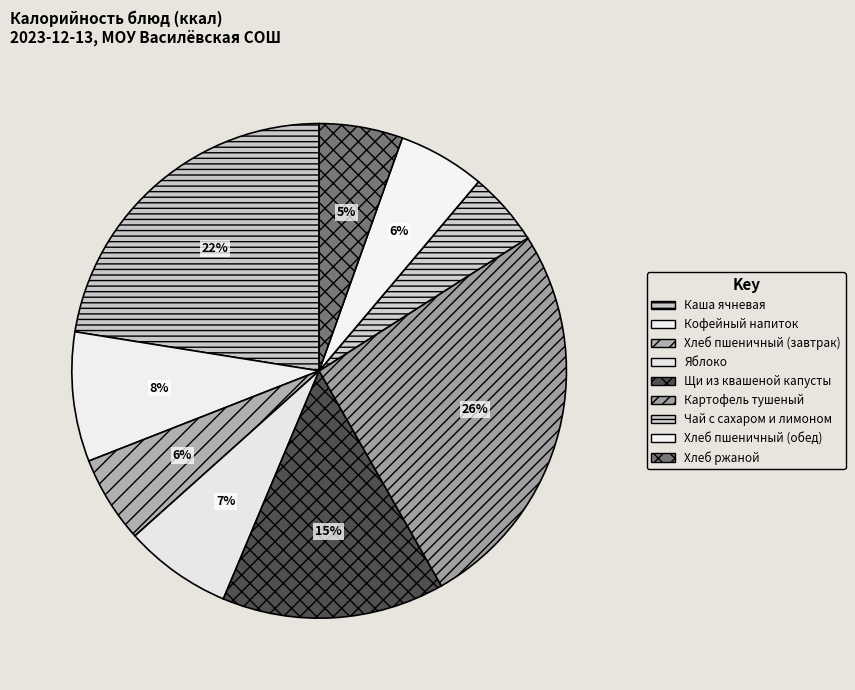

How many segments does this pie chart have?

9